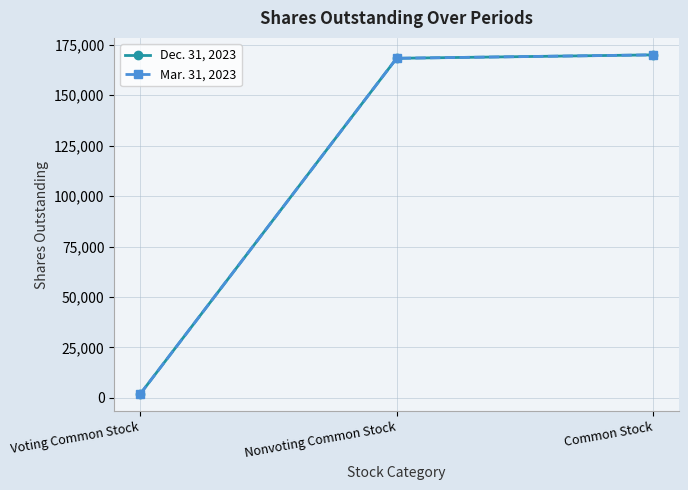

Which series has the largest total across all categories?

Dec. 31, 2023